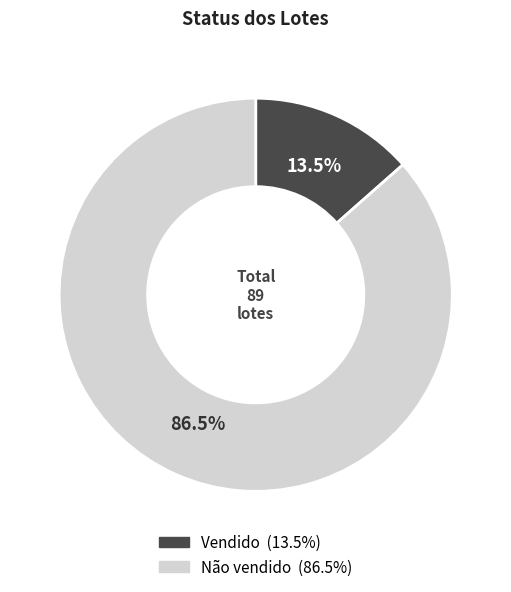

Does Não vendido represent more than half of the total?

Yes